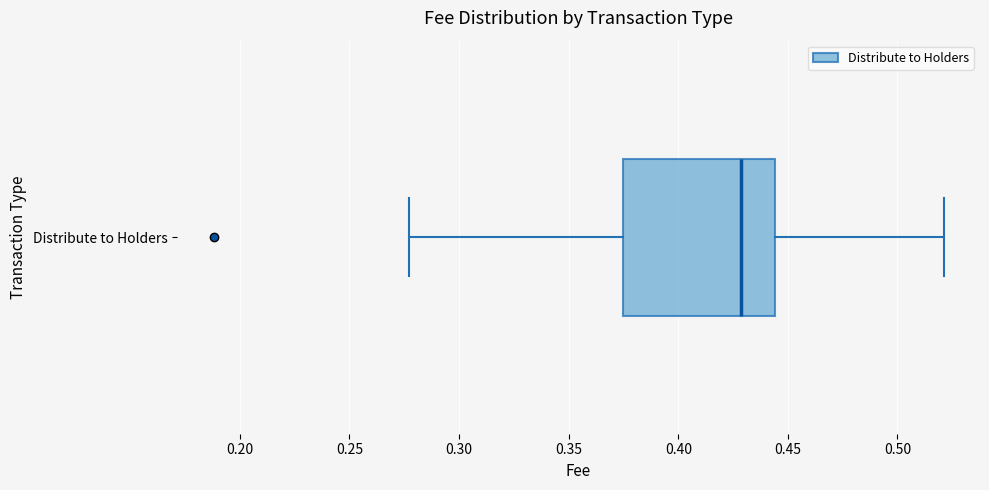

Transcribe this box plot: give where the median line is, the range the box spans, and where the two whiskers end, as read against the x-axis. The values are not printed on the chart, so give them approximately, as read against the axis.

median 0.430, box 0.375 to 0.445, whiskers 0.275 to 0.520